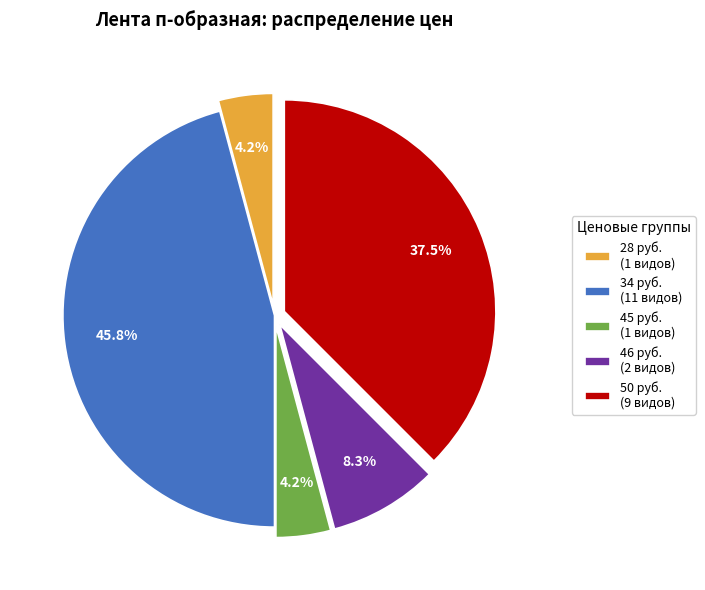

How many segments does this pie chart have?

5